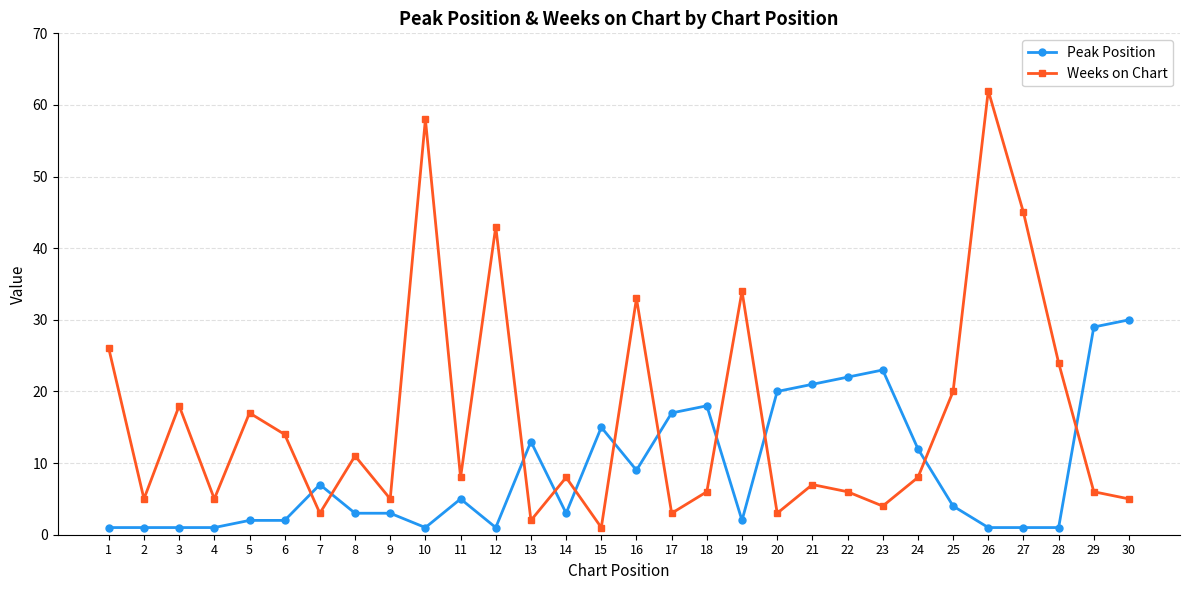

Is it true that Weeks on Chart equals 27 at 25?

False